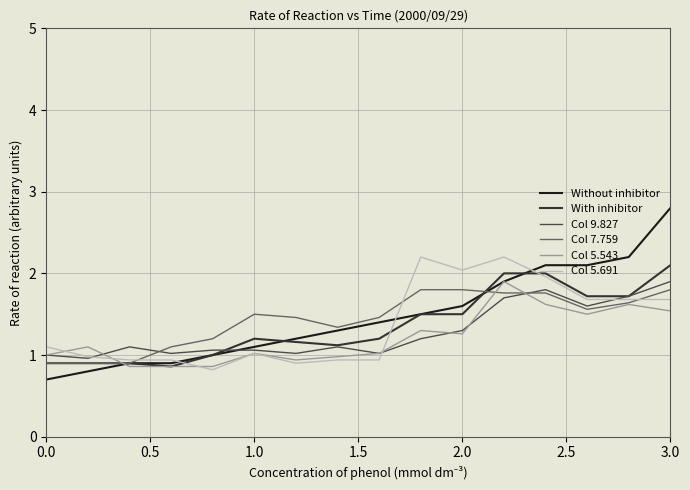

Which series has the widest spread of values?

Without inhibitor